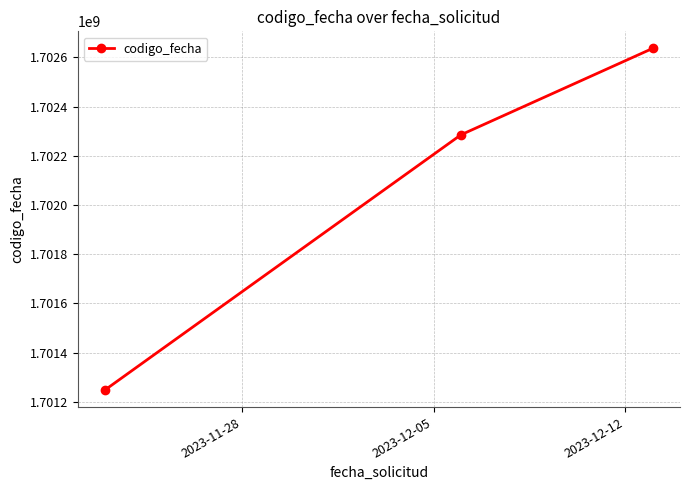

Is this an area chart (filled region under the line)?

No